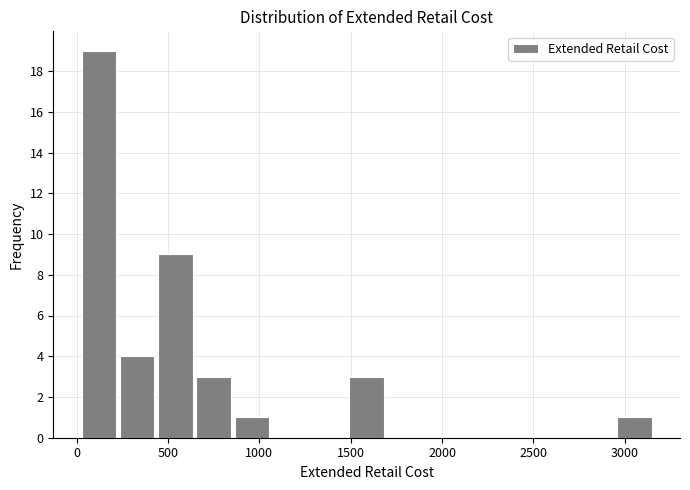

Over which range of the x-axis is the bar tallest?

0 to 250